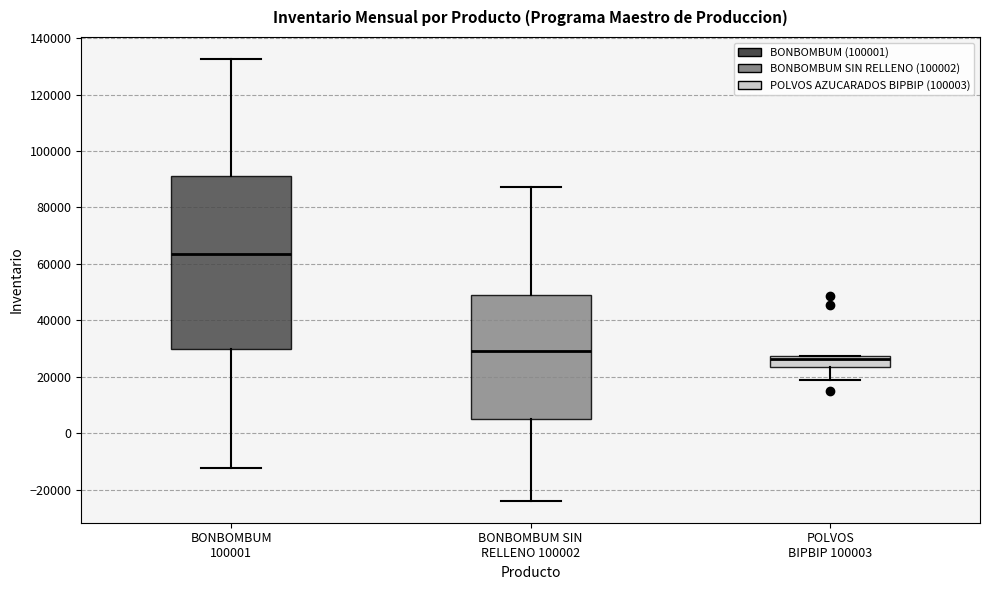

Reading left to right, transcribe this box plot: for each box, give where its median line is, the range the box spans, and where its two whiskers end, as read against the y-axis. The values are not printed on the chart, so give them approximately, as read against the axis.

BONBOMBUM 100001: median 64000, box 30000 to 92000, whiskers -12000 to 132000
BONBOMBUM SIN RELLENO 100002: median 28000, box 6000 to 50000, whiskers -24000 to 88000
POLVOS BIPBIP 100003: median 26000, box 24000 to 28000, whiskers 18000 to 28000